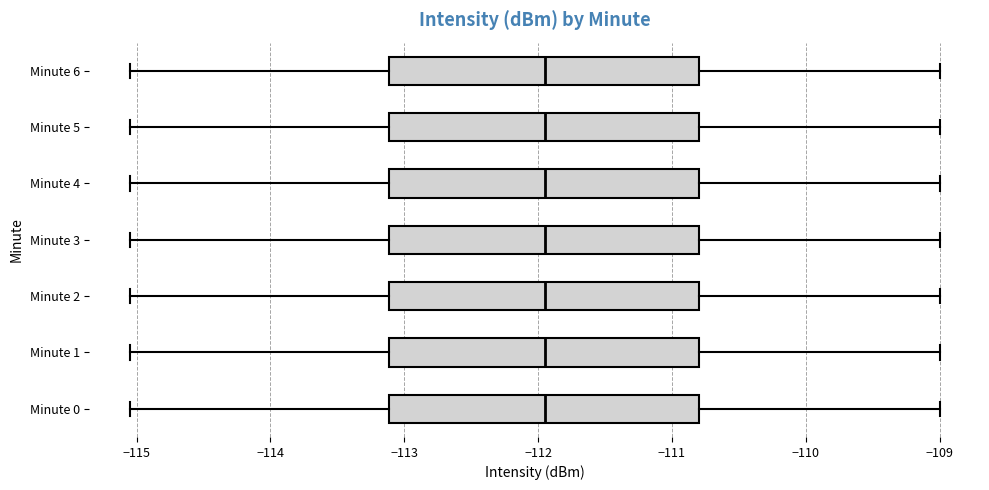

Where does the left whisker of the box for Minute 1 end on the x-axis? The values are not printed on the chart, so give them approximately, as read against the axis.

-115.0